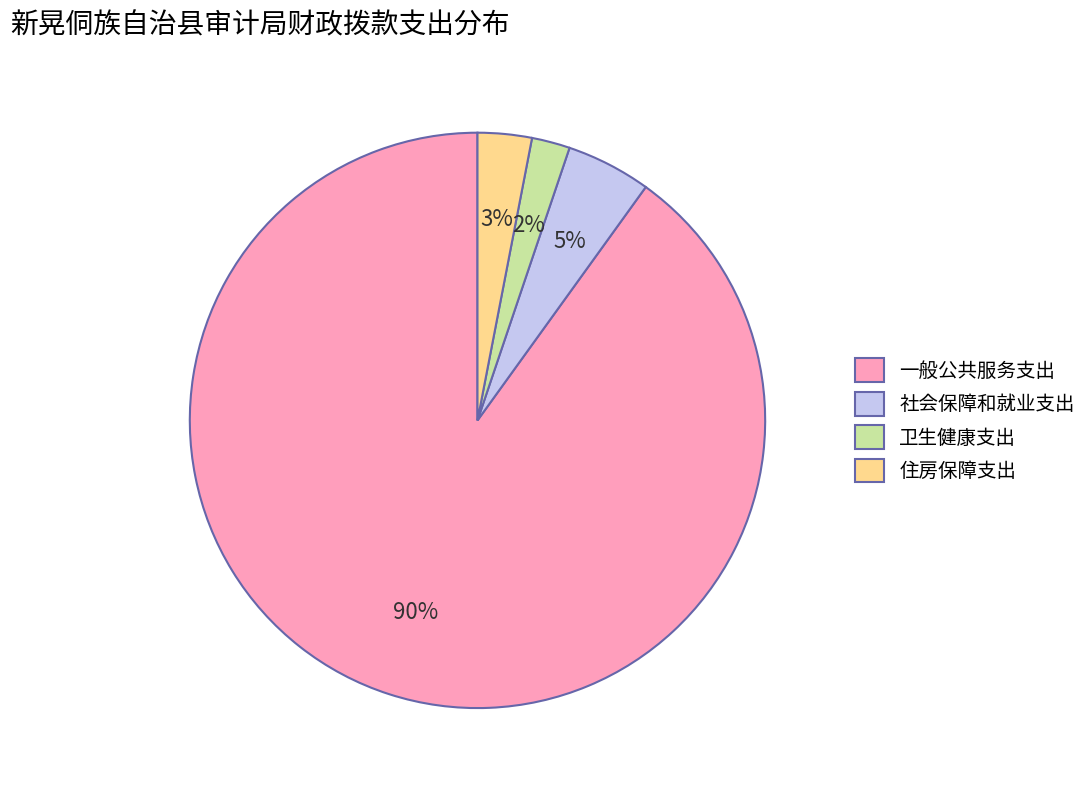

To the nearest percent, what percentage of the pie is 一般公共服务支出?

90%